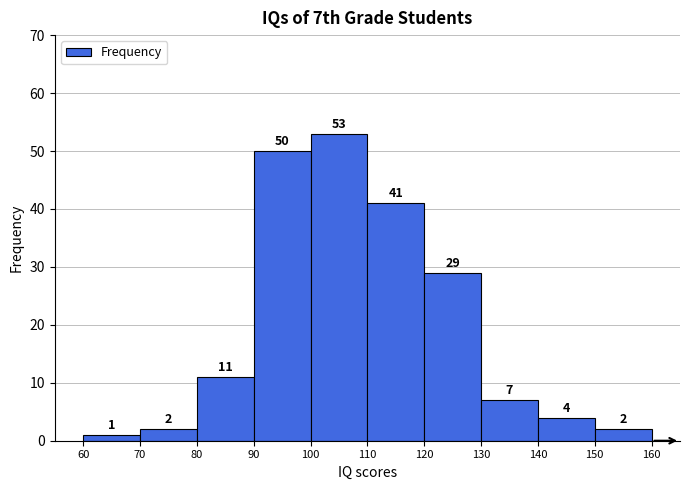

What is the height of the bar covering 120 to 130 on the x-axis?

29